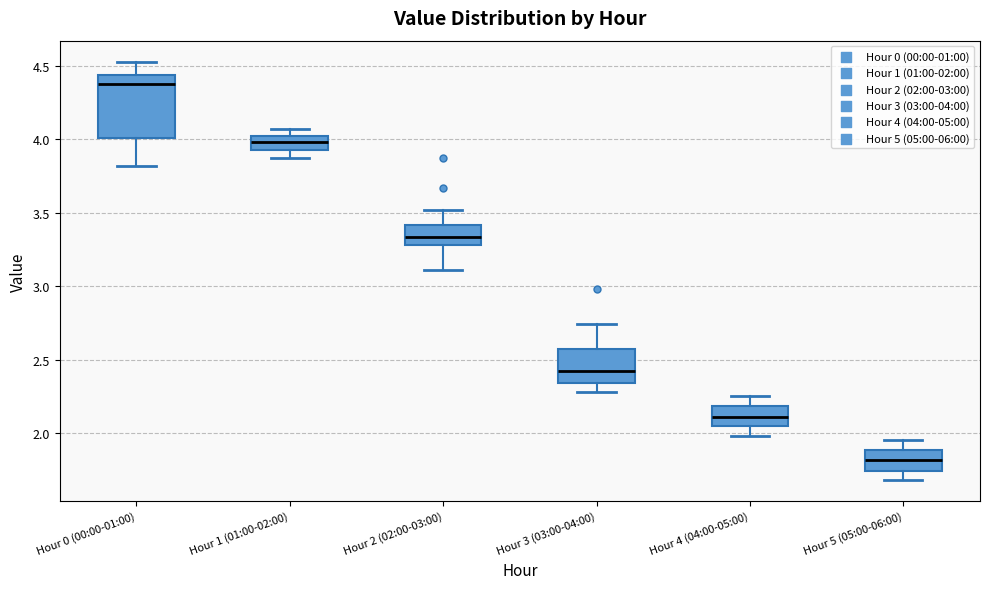

Reading left to right, read every box against the y-axis: the position of its median line, the range the box covers, and the ends of its whiskers. The values are not printed on the chart, so give them approximately, as read against the axis.

Hour 0 (00:00-01:00): median 4.40, box 4.00 to 4.45, whiskers 3.80 to 4.55
Hour 1 (01:00-02:00): median 4.00 (inside the box), box 3.95 to 4.00, whiskers 3.85 to 4.05
Hour 2 (02:00-03:00): median 3.35, box 3.30 to 3.40, whiskers 3.10 to 3.50
Hour 3 (03:00-04:00): median 2.45, box 2.35 to 2.55, whiskers 2.30 to 2.75
Hour 4 (04:00-05:00): median 2.10, box 2.05 to 2.20, whiskers 2.00 to 2.25
Hour 5 (05:00-06:00): median 1.80, box 1.75 to 1.90, whiskers 1.70 to 1.95